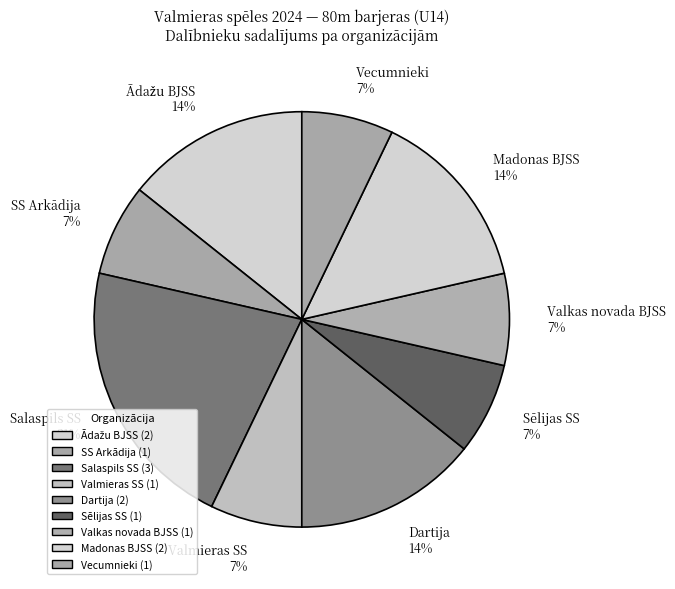

What is the largest slice in the pie chart?

Salaspils SS 21%